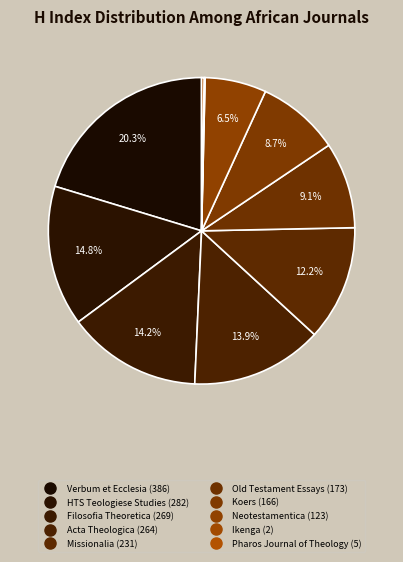

Is there any slice that represents more than half of the pie?

No